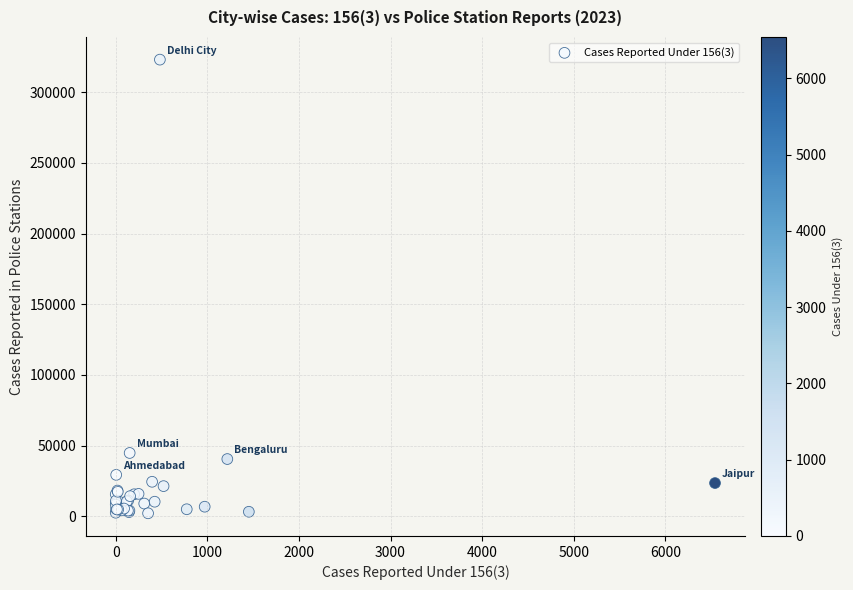

What Y value in the scatter plot is closest to 162550?

44721